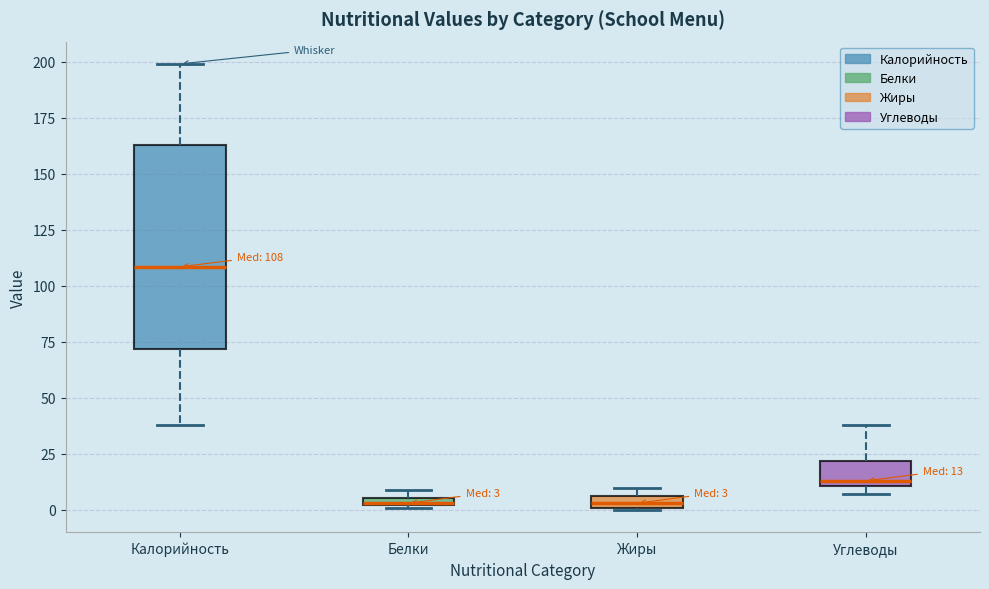

Comparing the boxes themselves (not the whiskers), which one is the tallest?

Калорийность